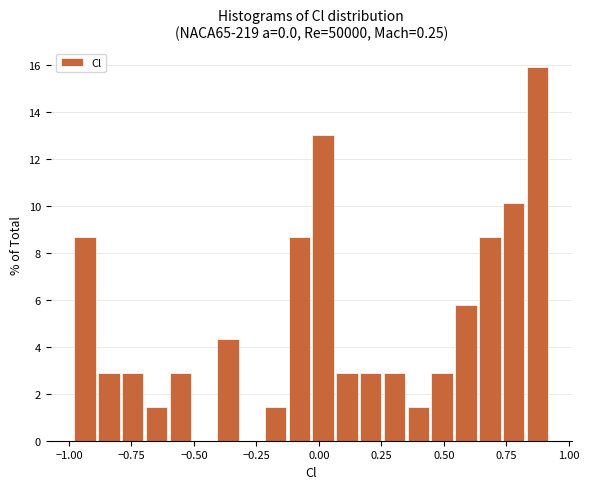

Read against the x-axis, roughly where is the centre of the tallest bar?

0.85